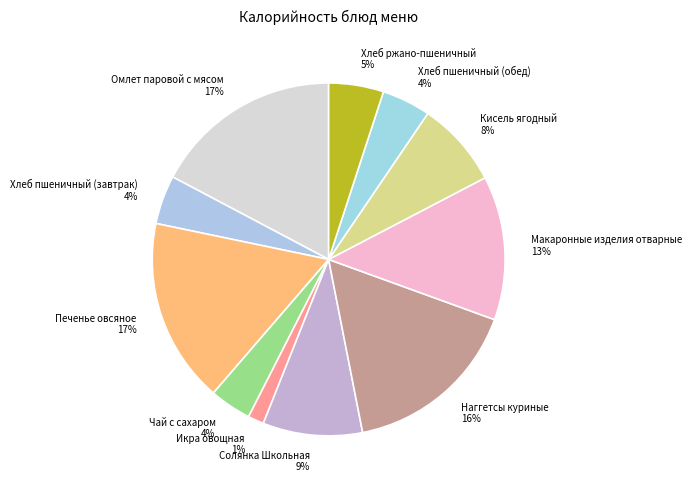

Count the number of slices in the pie.

11